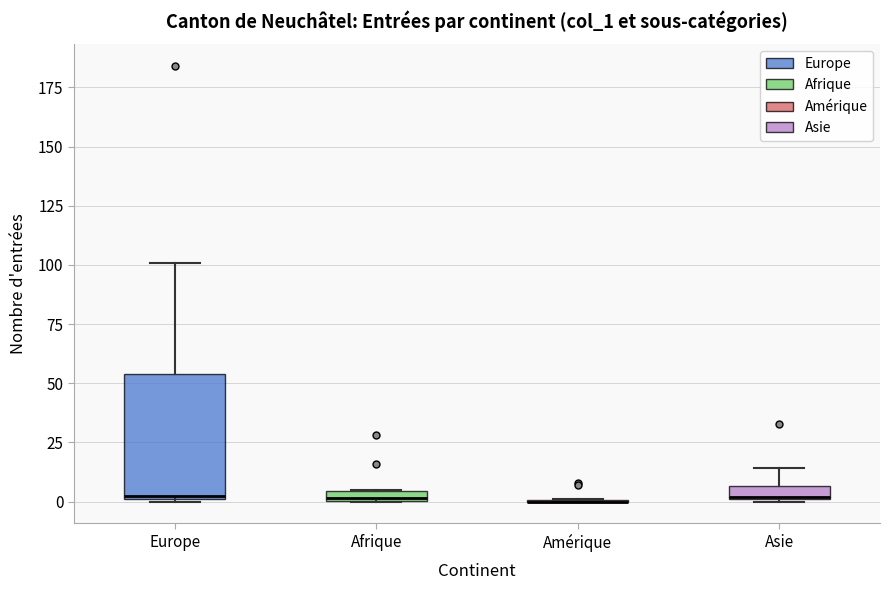

Comparing the boxes themselves (not the whiskers), which one is the tallest?

Europe